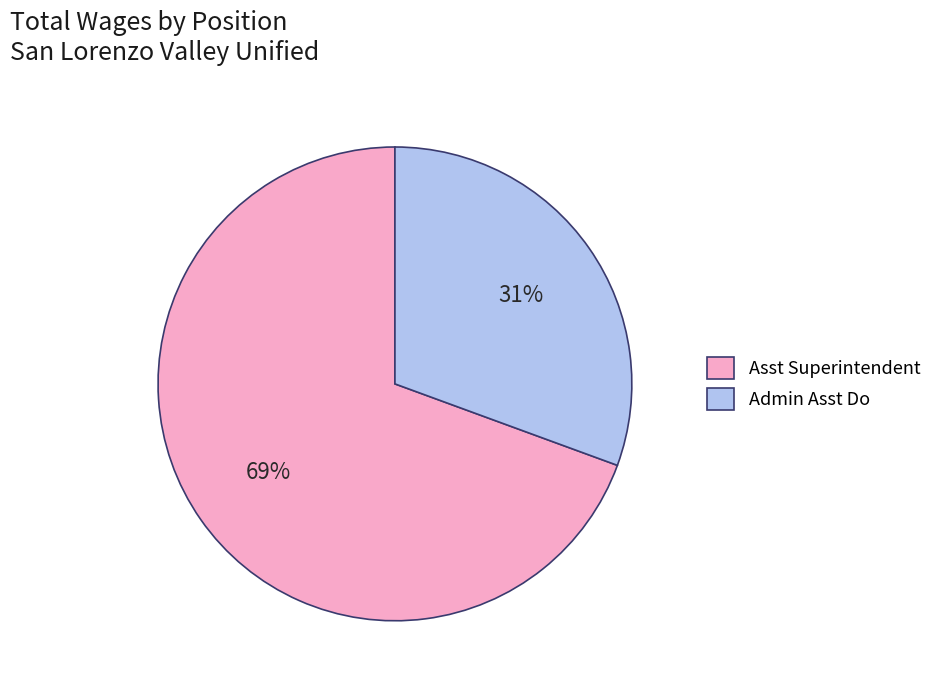

Which has a higher value, Asst Superintendent or Admin Asst Do?

Asst Superintendent